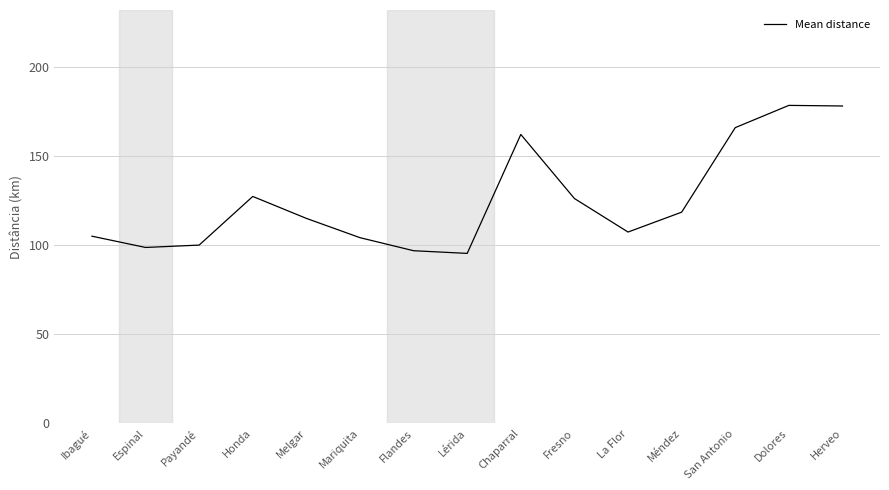

What is the maximum value shown in the chart?

178.7